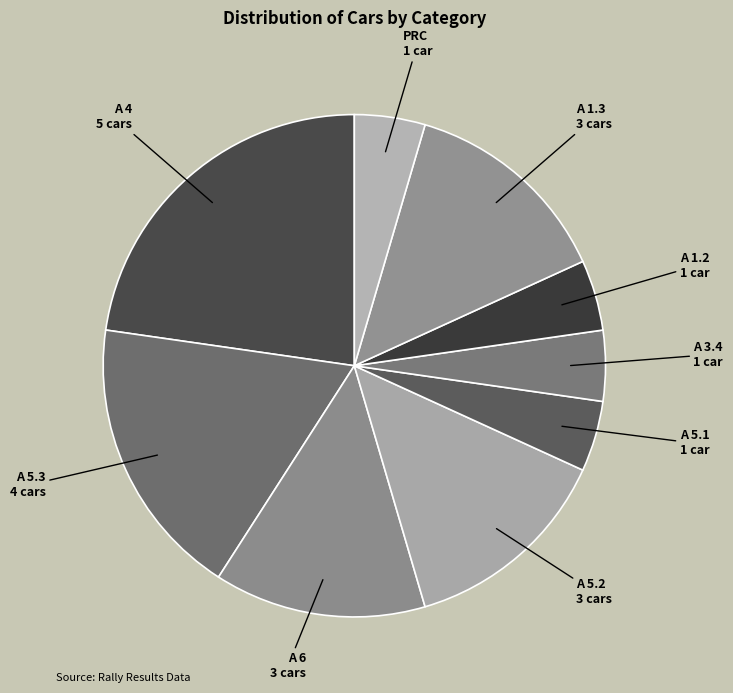

How many slices are in this pie chart?

9